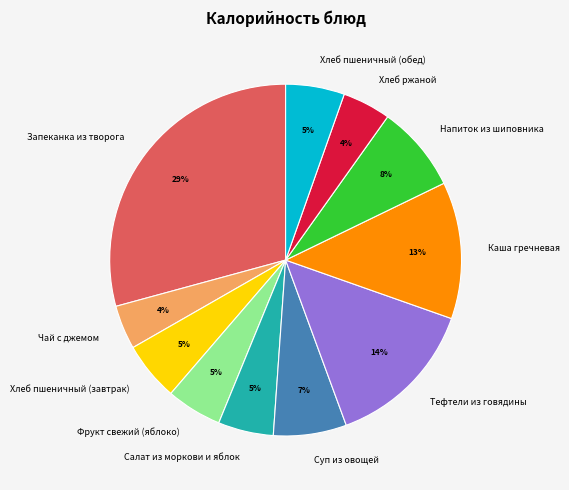

Between Фрукт свежий (яблоко) and Запеканка из творога, which is larger?

Запеканка из творога